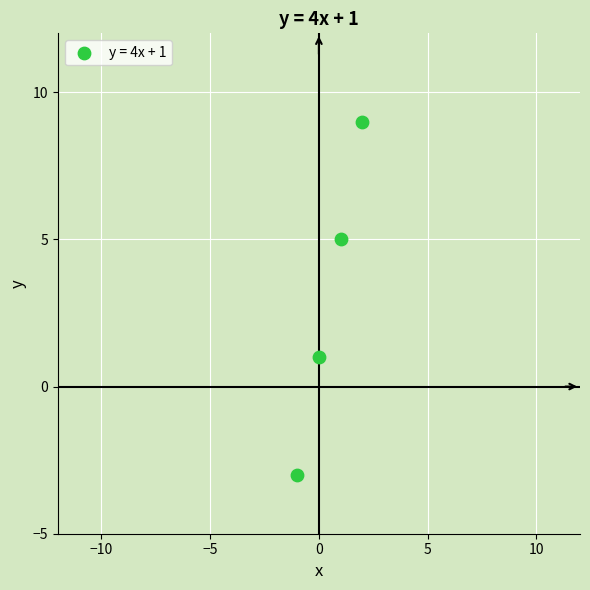

What is the range of Y values (max minus min)?

12